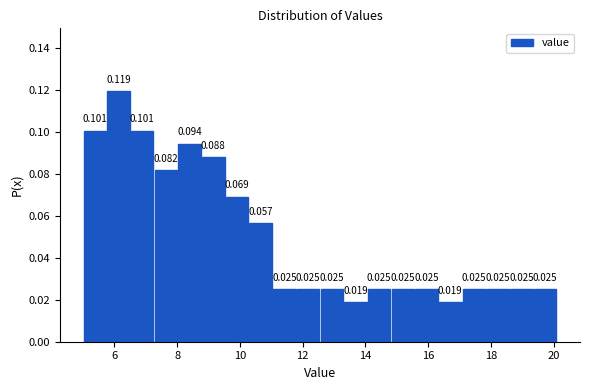

Around what value on the x-axis is the tallest bar? Give the approximate position of its centre, as read against the axis.

6.2